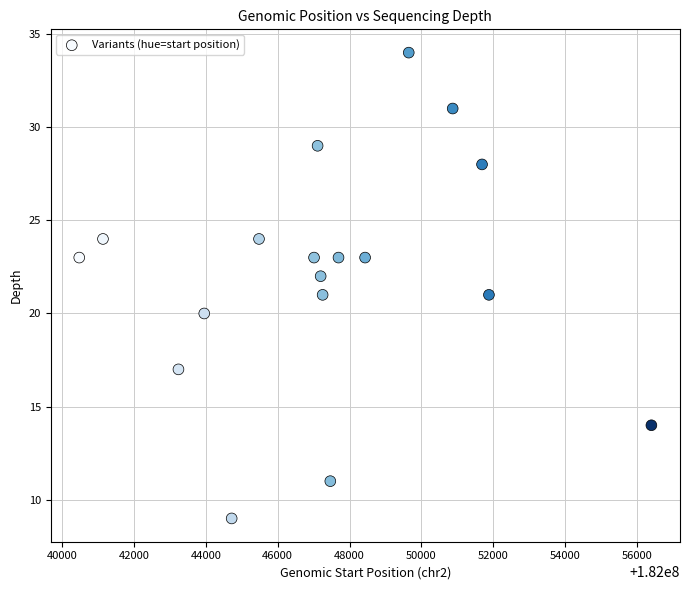

What is the range of Y values (max minus min)?

25